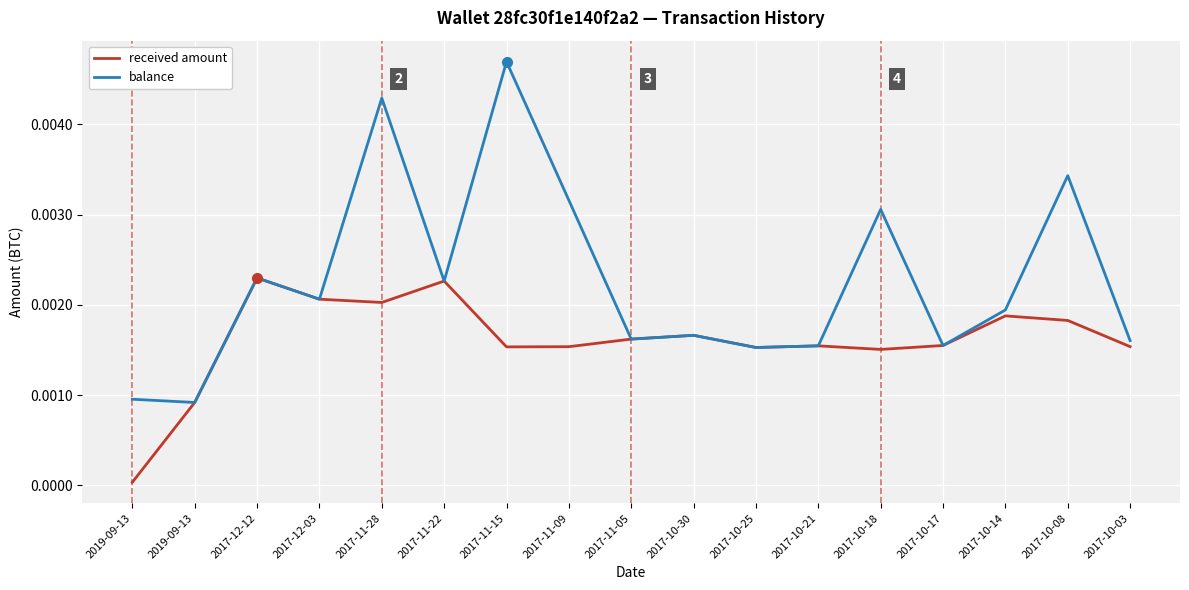

Does the chart have visible grid lines?

Yes